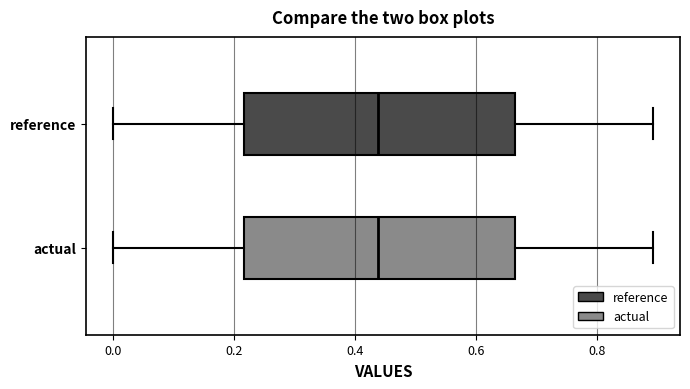

Reading bottom to top, read every box against the x-axis: the position of its median line, the range the box covers, and the ends of its whiskers. The values are not printed on the chart, so give them approximately, as read against the axis.

actual: median 0.44, box 0.22 to 0.66, whiskers 0.00 to 0.90
reference: median 0.44, box 0.22 to 0.66, whiskers 0.00 to 0.90